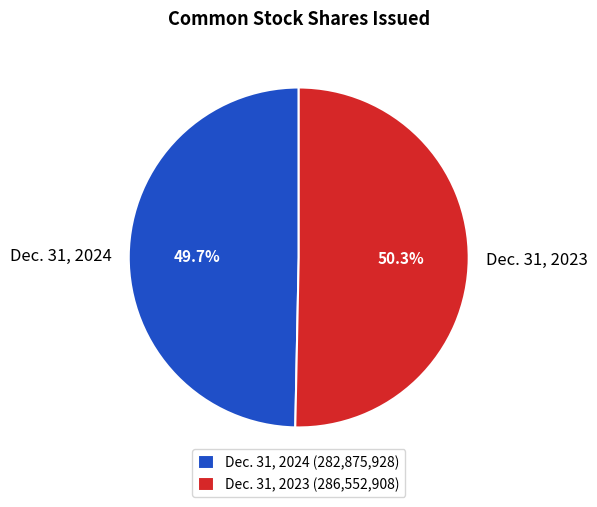

What percentage do Dec. 31, 2023 and Dec. 31, 2024 together represent?

100.0%